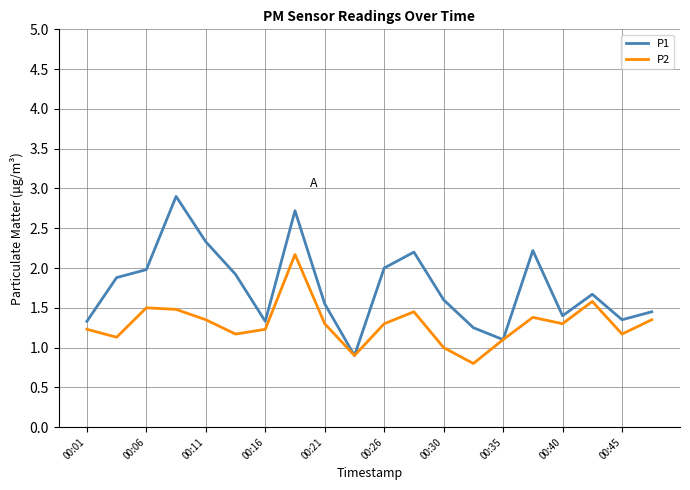

How many interior local valleys does the P2 series have?

6